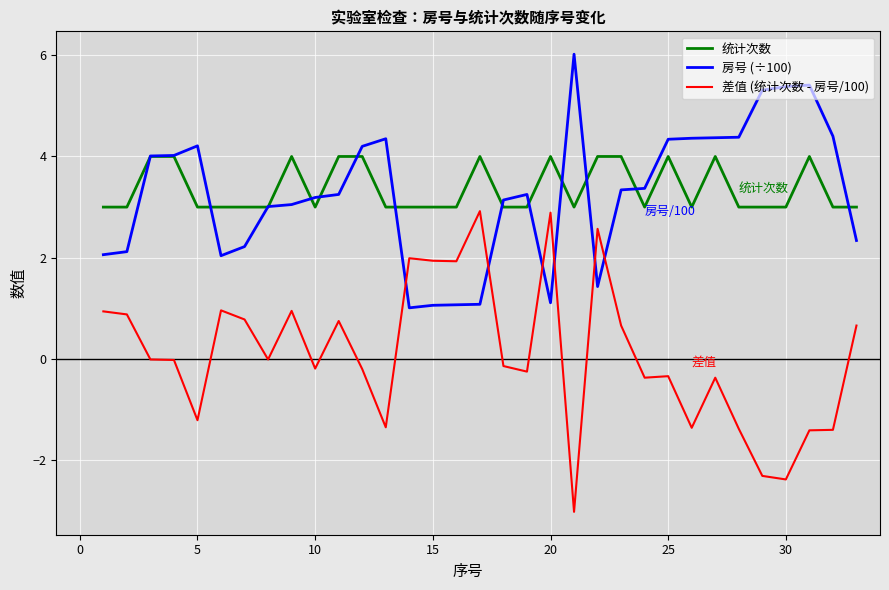

Does the chart display data point markers on the line(s)?

No